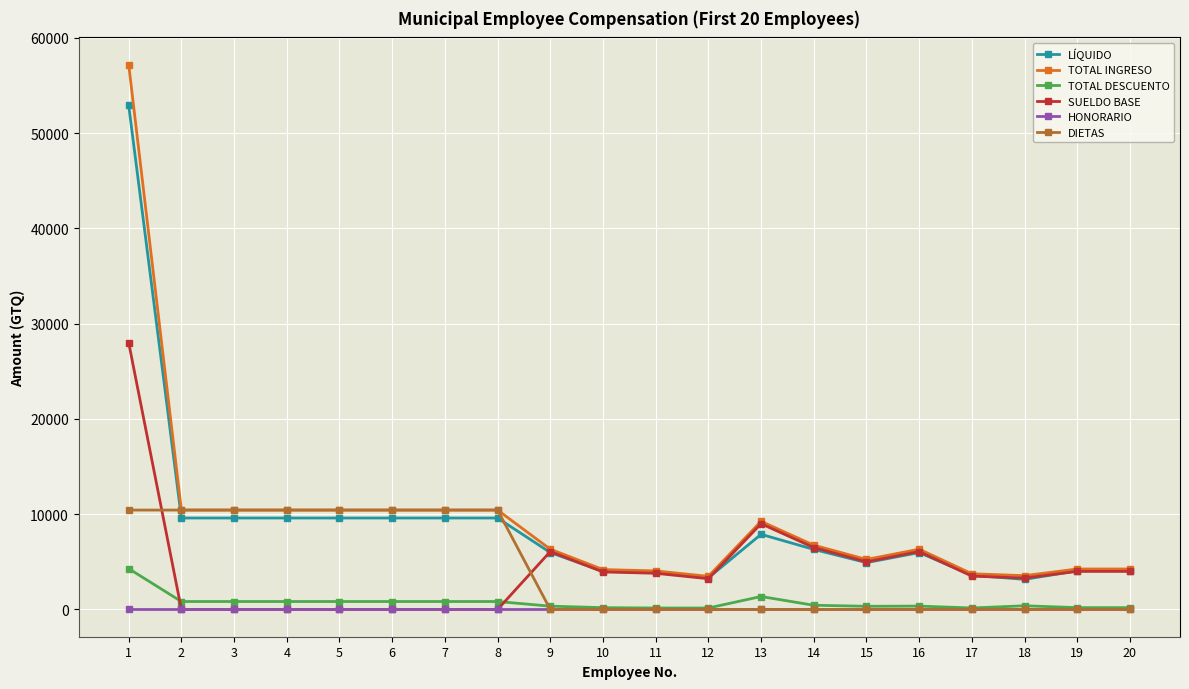

What is the value of the LÍQUIDO point at the 4th from the left?

9599.3